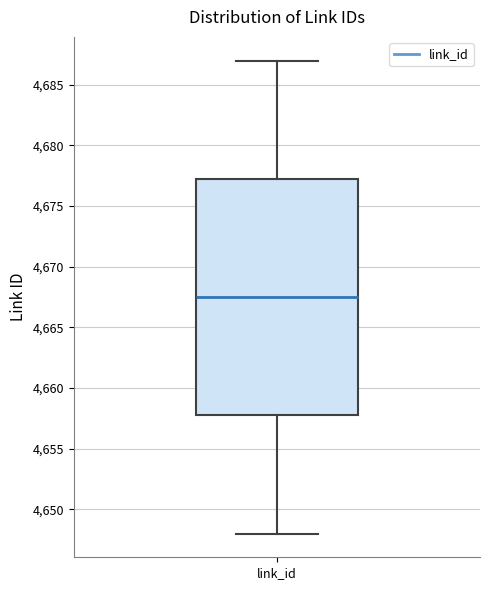

Read this box plot against the y-axis: the position of the median line, the range covered by the box, and the ends of both whiskers. The values are not printed on the chart, so give them approximately, as read against the axis.

median 4667.5, box 4658.0 to 4677.5, whiskers 4648.0 to 4687.0